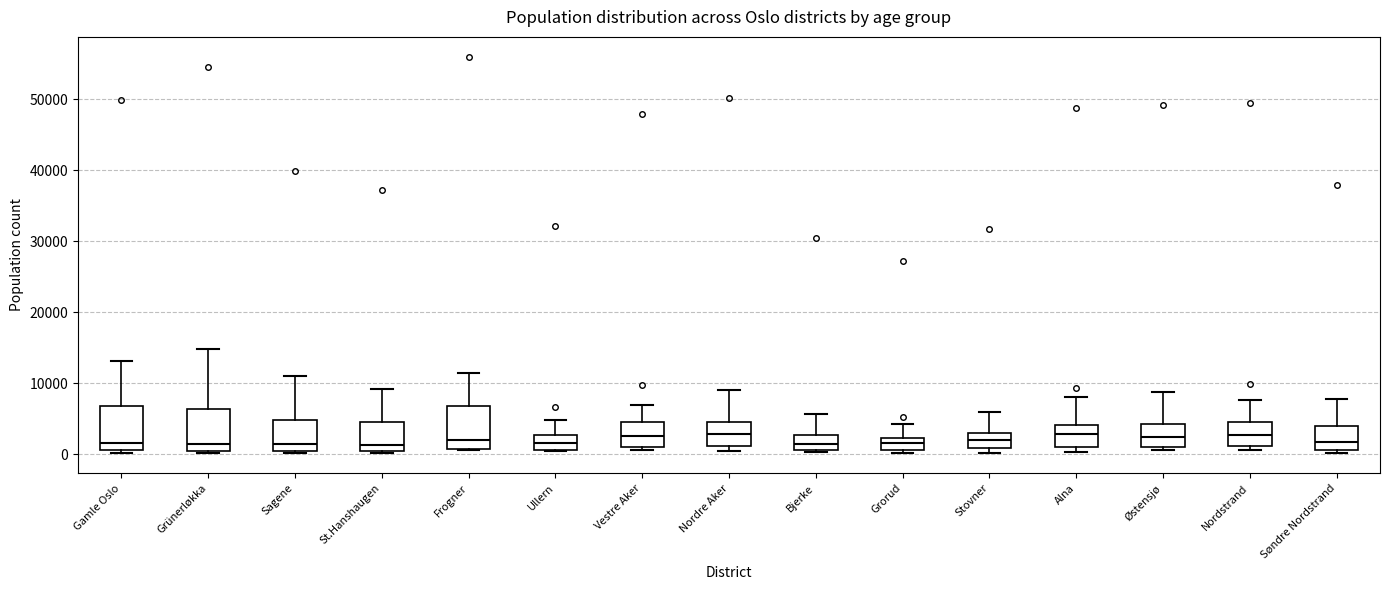

Reading left to right, transcribe this box plot: for each box, give where its median line is, the range the box spans, and where its two whiskers end, as read against the y-axis. The values are not printed on the chart, so give them approximately, as read against the axis.

Gamle Oslo: median 2000, box 1000 to 7000, whiskers 0 to 13000
Grünerløkka: median 1000, box 0 to 6000, whiskers 0 to 15000
Sagene: median 1000, box 0 to 5000, whiskers 0 to 11000
St.Hanshaugen: median 1000, box 0 to 5000, whiskers 0 to 9000
Frogner: median 2000, box 1000 to 7000, whiskers 1000 to 11000
Ullern: median 2000, box 1000 to 3000, whiskers 0 to 5000
Vestre Aker: median 3000, box 1000 to 4000, whiskers 1000 (just below the box's lower edge) to 7000
Nordre Aker: median 3000, box 1000 to 4000, whiskers 0 to 9000
Bjerke: median 1000 (inside the box), box 1000 to 3000, whiskers 0 to 6000
Grorud: median 2000 (inside the box), box 1000 to 2000, whiskers 0 to 4000
Stovner: median 2000, box 1000 to 3000, whiskers 0 to 6000
Alna: median 3000, box 1000 to 4000, whiskers 0 to 8000
Østensjø: median 2000, box 1000 to 4000, whiskers 1000 (just below the box's lower edge) to 9000
Nordstrand: median 3000, box 1000 to 4000, whiskers 1000 (just below the box's lower edge) to 8000
Søndre Nordstrand: median 2000, box 1000 to 4000, whiskers 0 to 8000